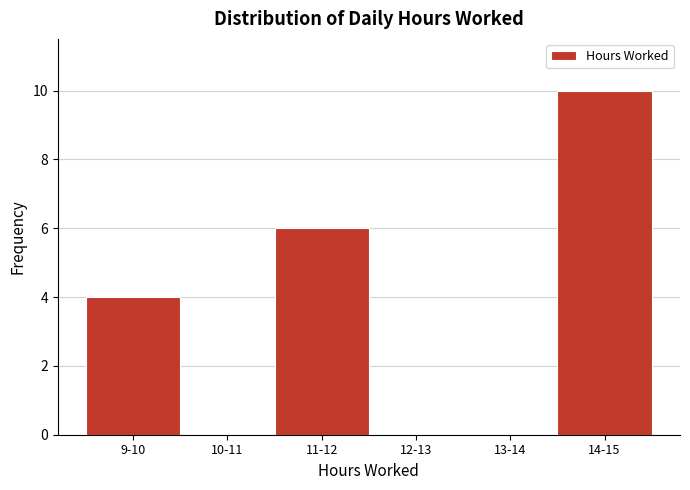

Reading left to right, extract all data points from this chart.

9-10=4	10-11=0	11-12=6	12-13=0	13-14=0	14-15=10